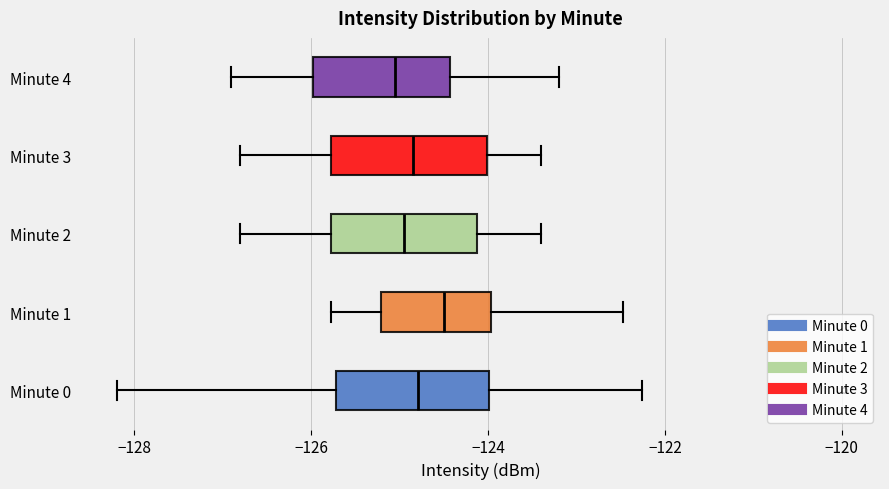

Which box's median line is the furthest to the right?

Minute 1